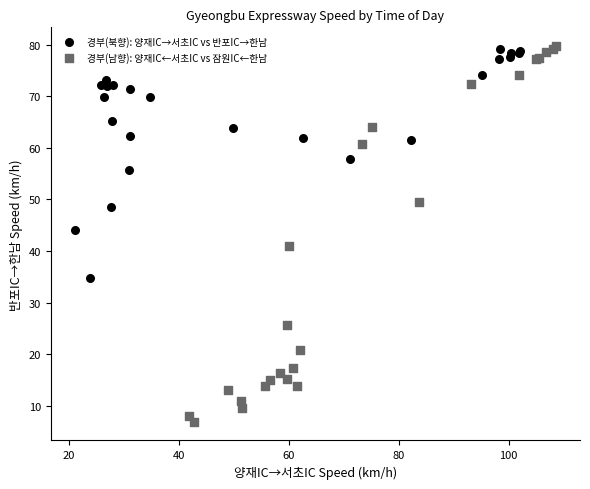

Which series has the largest Y range (max minus min)?

경부(남향): 양재IC←서초IC vs 잠원IC←한남